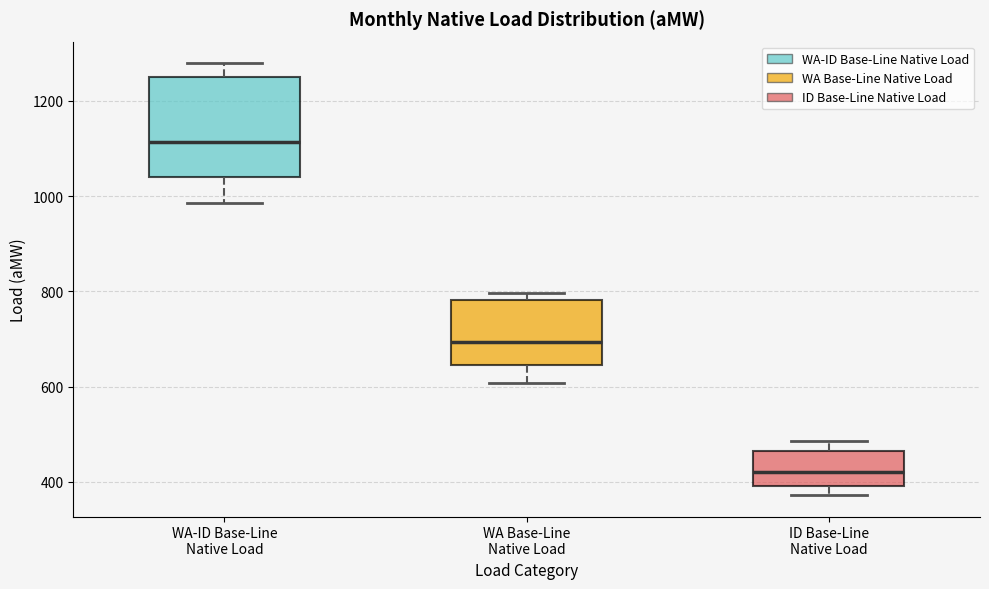

Where does the median line of the box for WA Base-Line Native Load sit on the y-axis? The values are not printed on the chart, so give them approximately, as read against the axis.

700